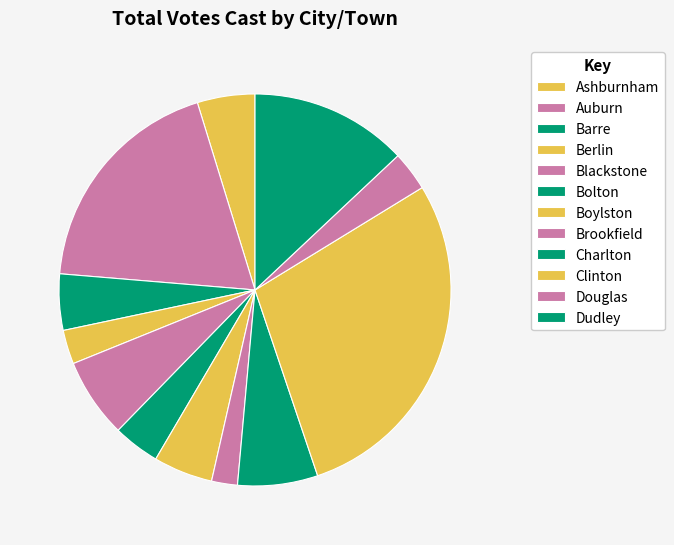

Is it true that Boylston is 17% of the pie?

False